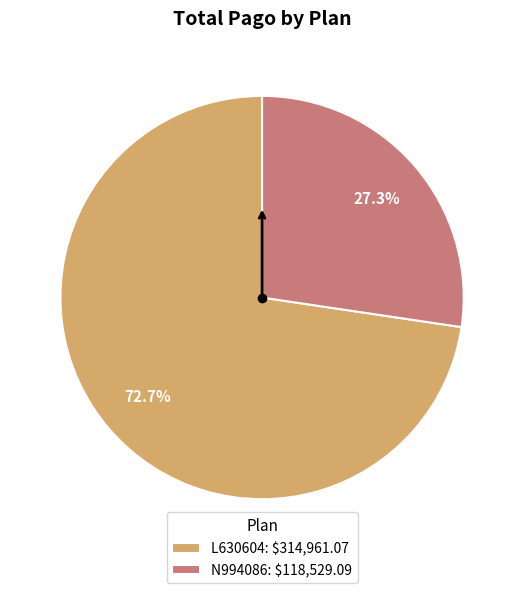

Is there any slice that represents more than half of the pie?

Yes